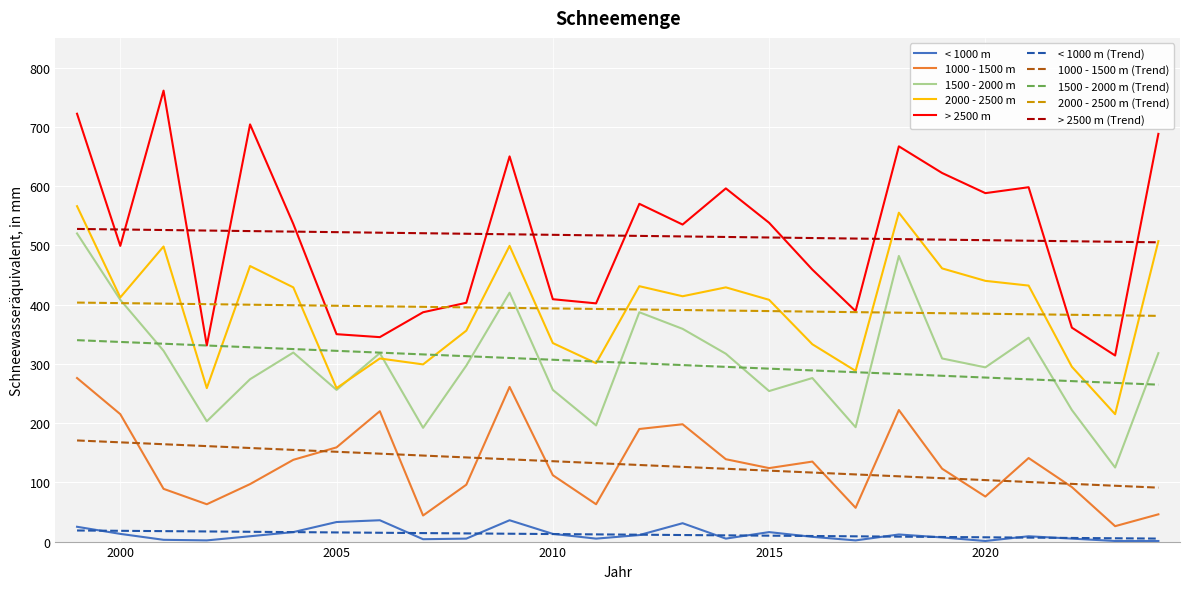

What is the value of the 1000 - 1500 m point at the 14th from the left?

190